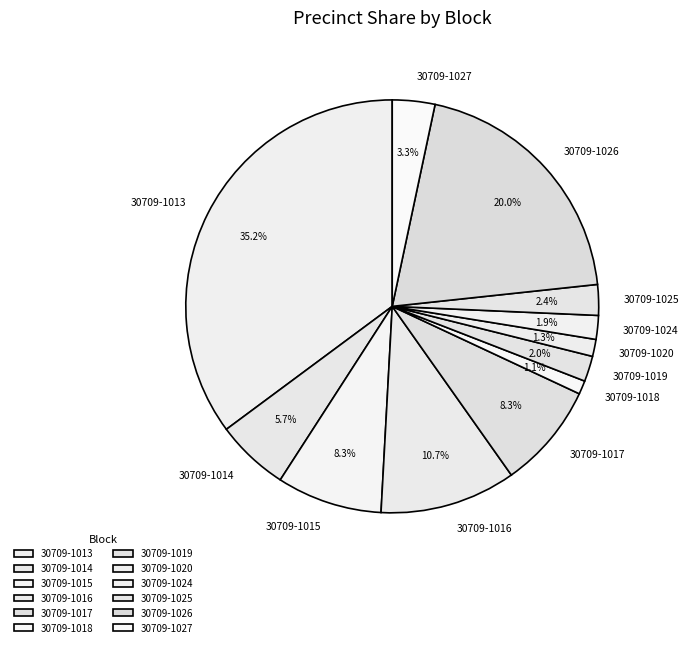

To the nearest percent, what is the combined percentage of 30709-1018 and 30709-1019?

3%